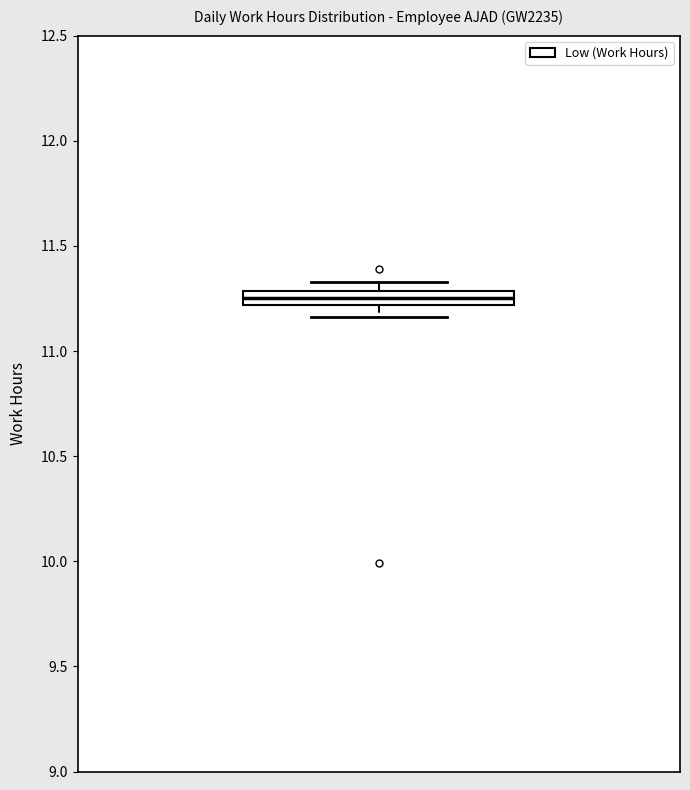

Where does the median line of the box sit on the y-axis? The values are not printed on the chart, so give them approximately, as read against the axis.

11.25